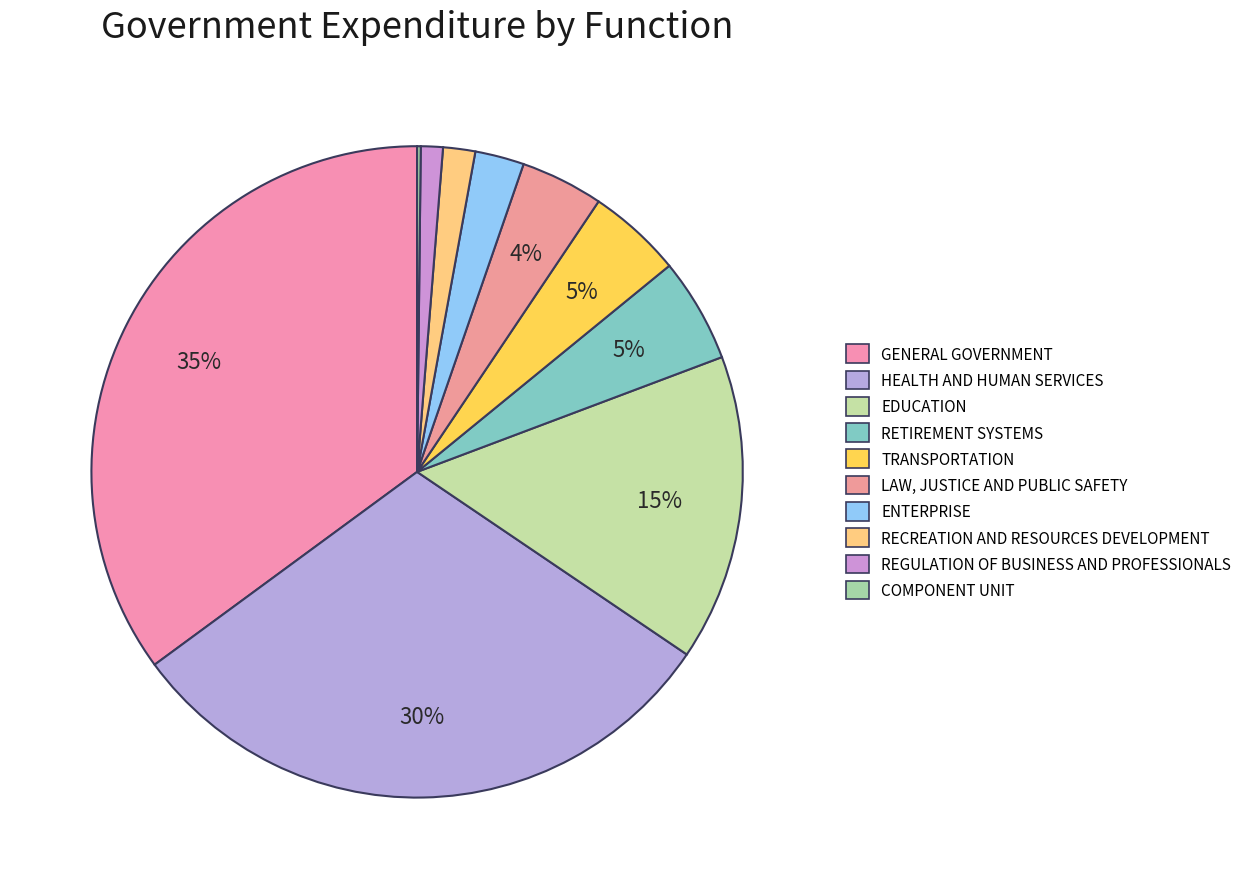

To the nearest percent, what is the average slice percentage?

10%